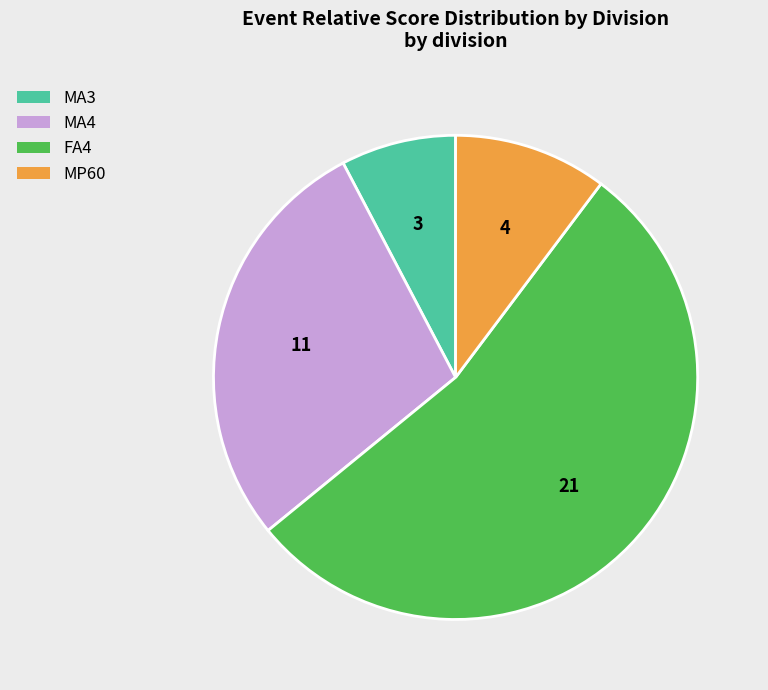

How many slices are in this pie chart?

4